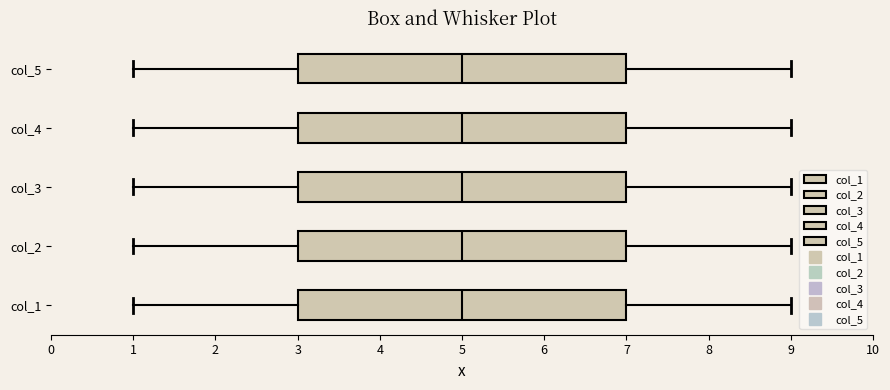

Reading bottom to top, transcribe this box plot: for each box, give where its median line is, the range the box spans, and where its two whiskers end, as read against the x-axis. The values are not printed on the chart, so give them approximately, as read against the axis.

col_1: median 5, box 3 to 7, whiskers 1 to 9
col_2: median 5, box 3 to 7, whiskers 1 to 9
col_3: median 5, box 3 to 7, whiskers 1 to 9
col_4: median 5, box 3 to 7, whiskers 1 to 9
col_5: median 5, box 3 to 7, whiskers 1 to 9